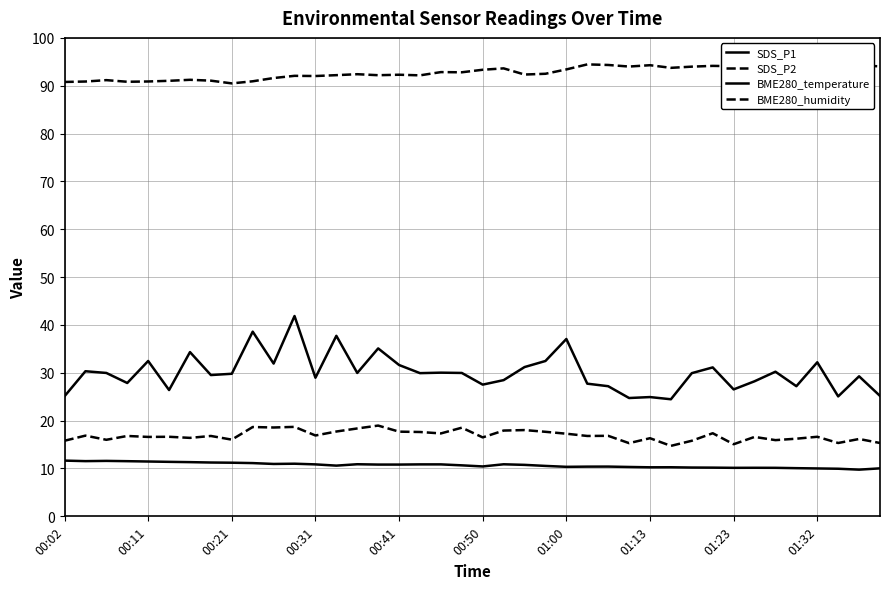

Rank the series at 37 from lowest to highest value.

BME280_temperature, SDS_P2, SDS_P1, BME280_humidity